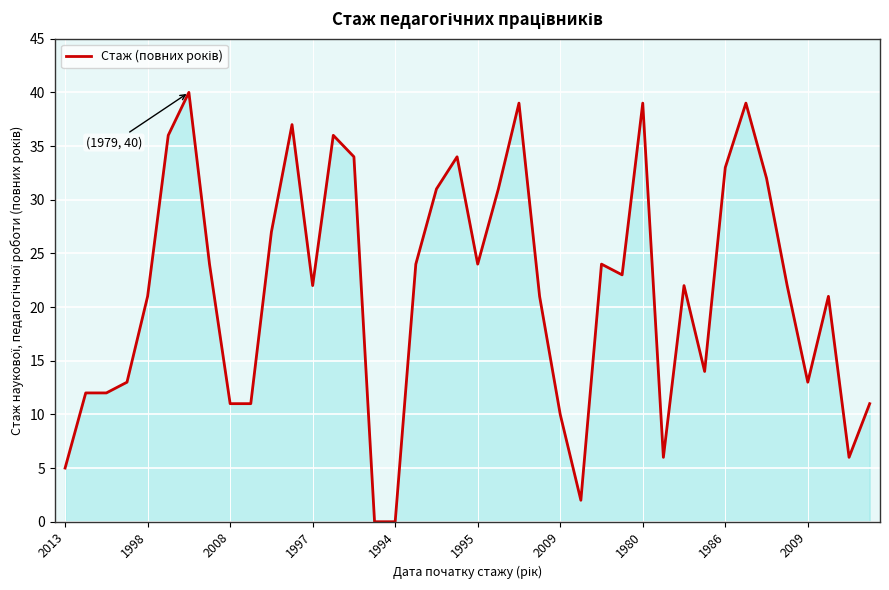

What is the greatest value displayed?

40